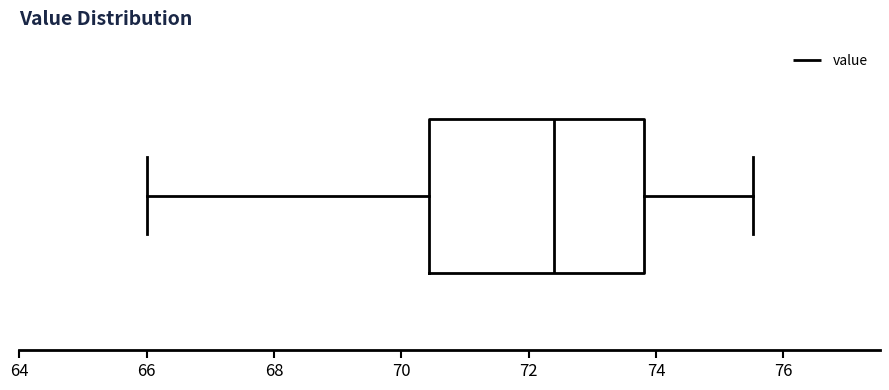

Transcribe this box plot: give where the median line is, the range the box spans, and where the two whiskers end, as read against the x-axis. The values are not printed on the chart, so give them approximately, as read against the axis.

median 72.4, box 70.4 to 73.8, whiskers 66.0 to 75.6